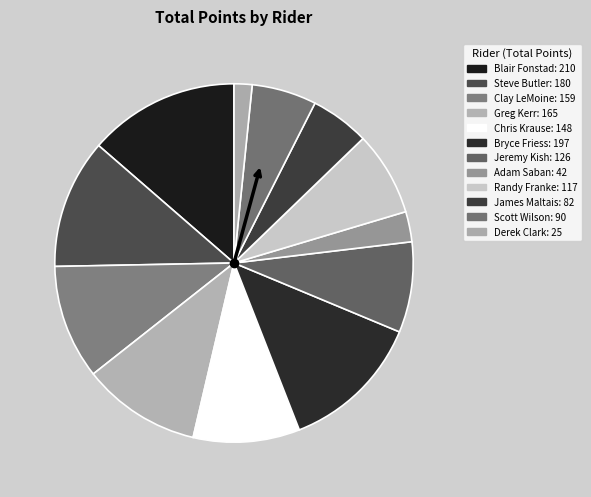

Count the number of slices in the pie.

12